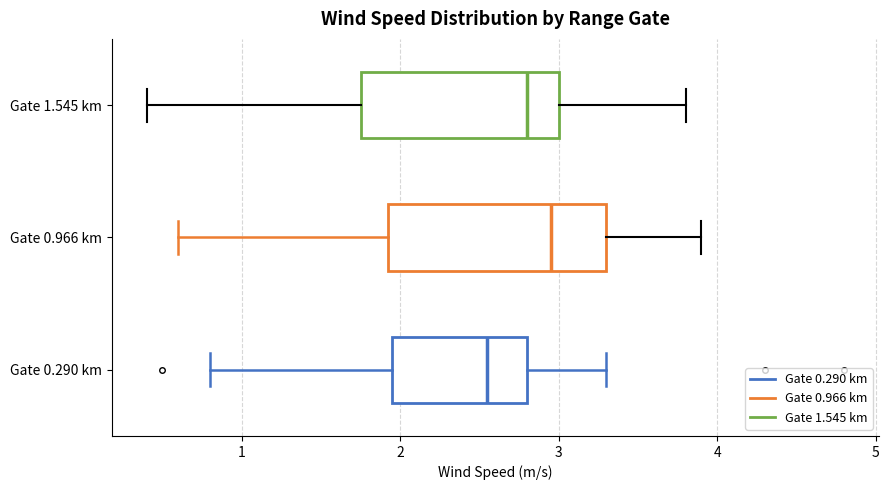

Comparing the boxes themselves (not the whiskers), which one is the widest?

Gate 0.966 km